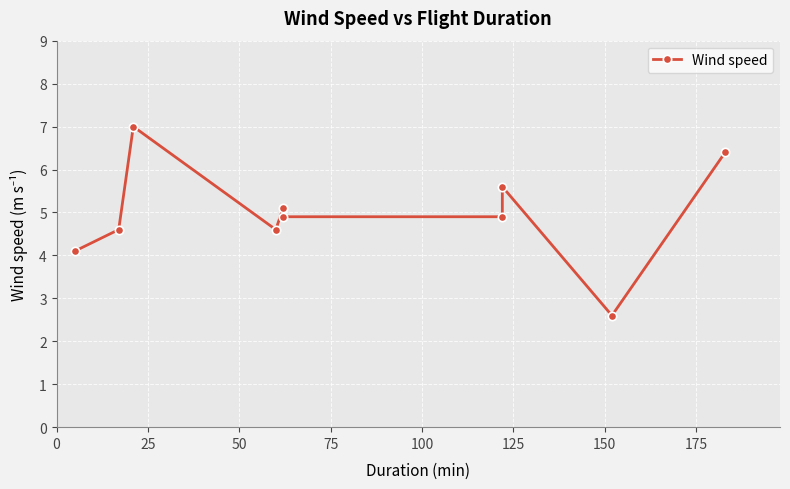

What is the change in value from 75 to 125?

+0.3